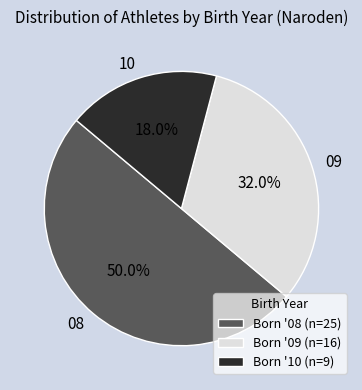

What percentage do 09 and 08 together represent?

82.0%